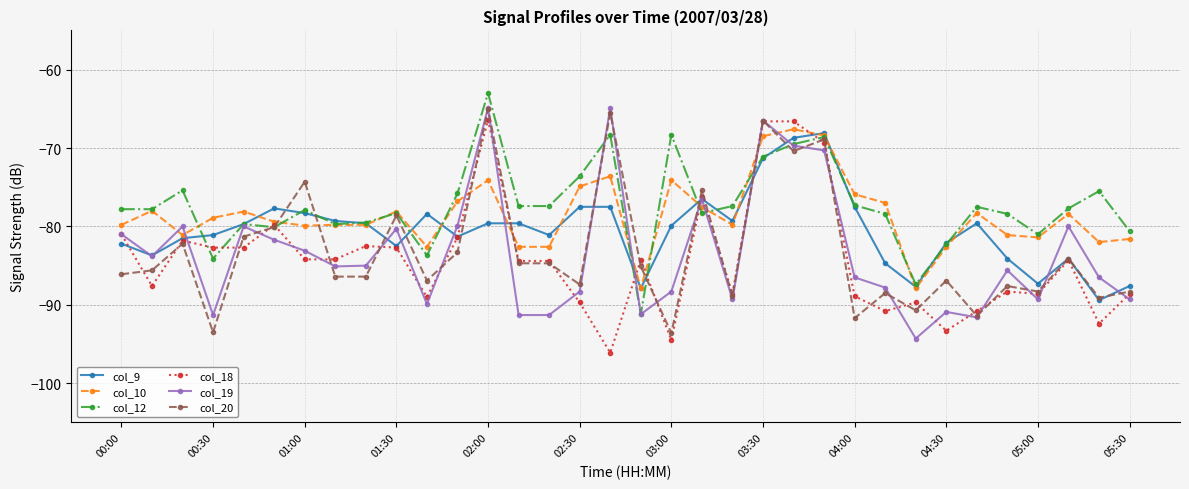

What is the highest value of the col_9 series?

-68.1